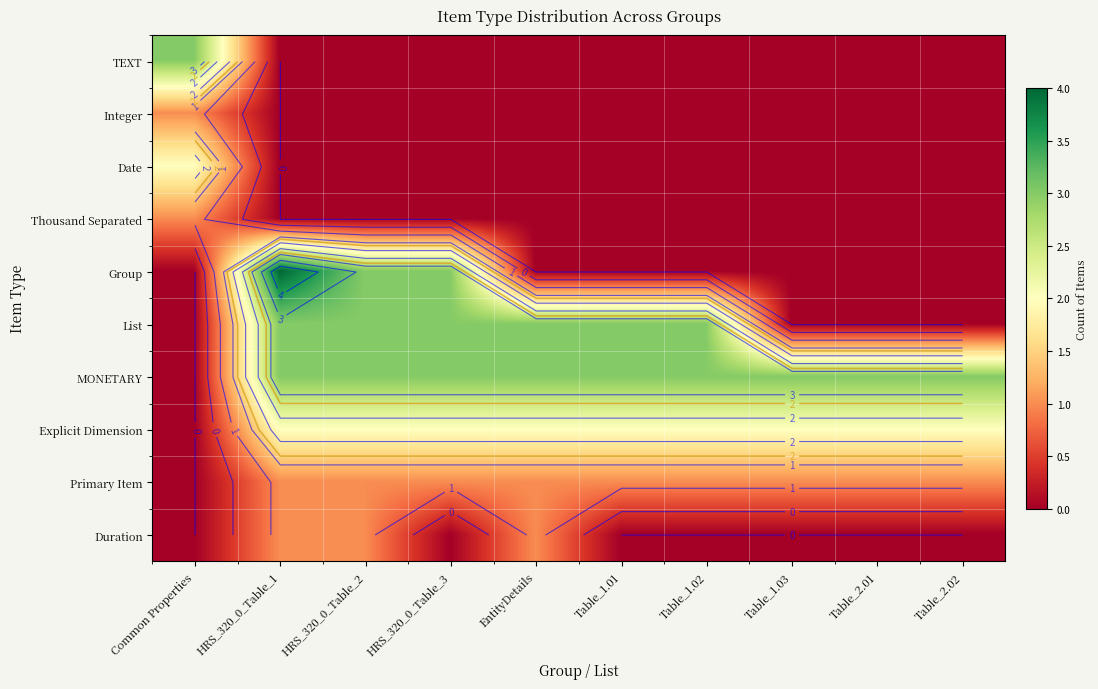

True or false: Thousand Separated has a value of 0 at HRS_320_0_Table_2.

True